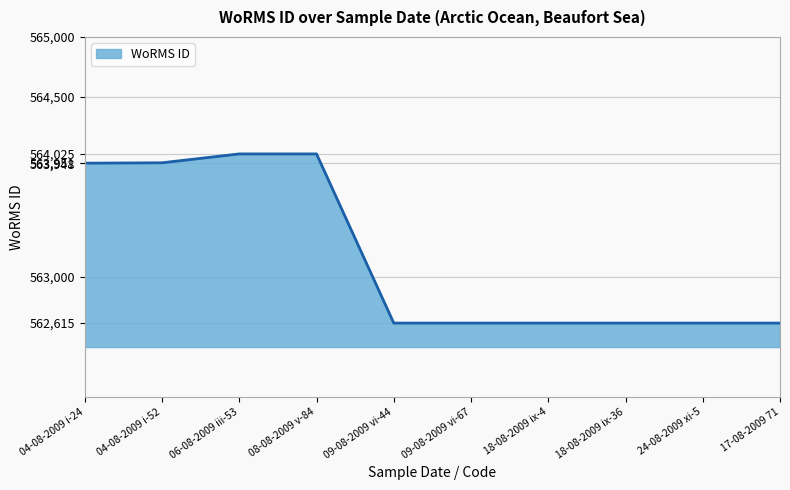

What is the difference between the maximum and minimum values?

1410